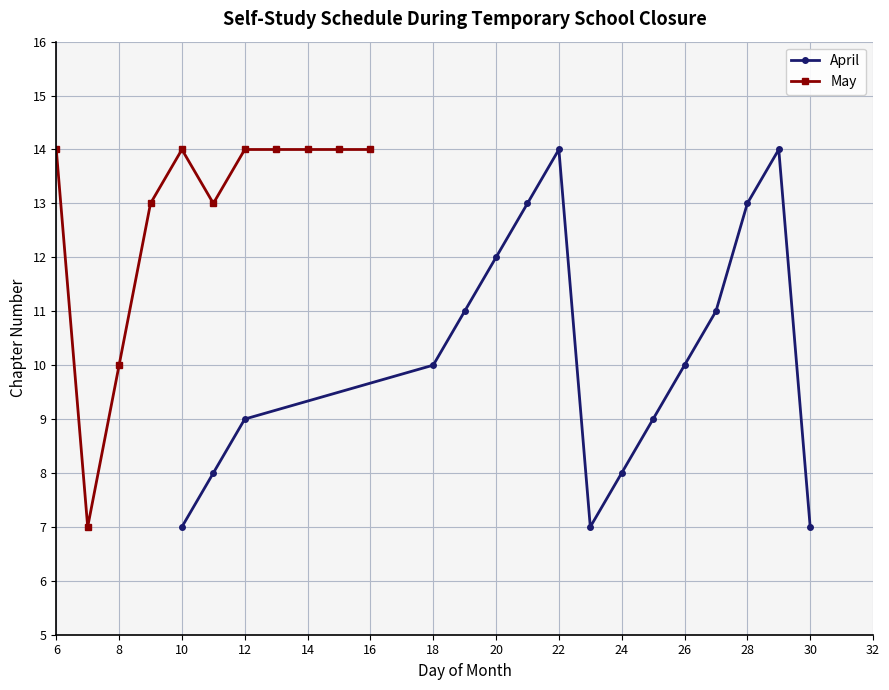

At which category does April reach its first local peak?

22